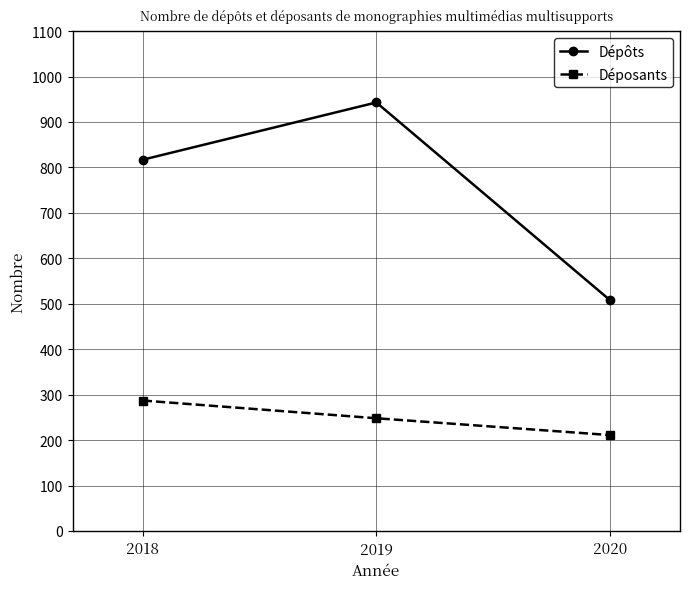

Rank the series by their average value, from highest to lowest.

Dépôts, Déposants